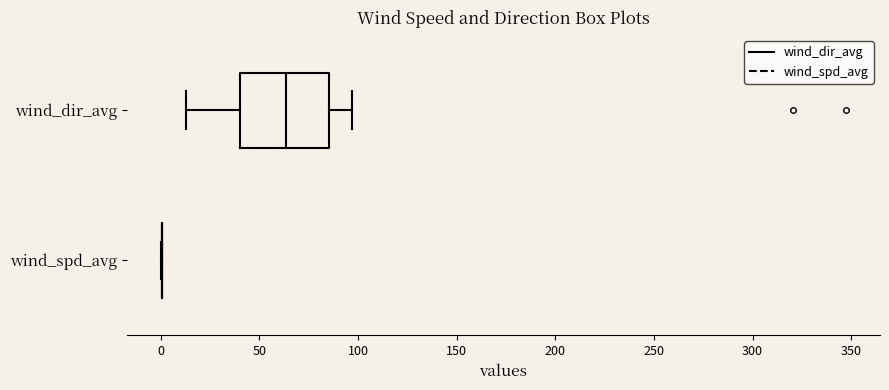

Reading bottom to top, read every box against the x-axis: the position of its median line, the range the box covers, and the ends of its whiskers. The values are not printed on the chart, so give them approximately, as read against the axis.

wind_spd_avg: box collapsed to a line at 0, whiskers 0 to 0
wind_dir_avg: median 65, box 40 to 85, whiskers 15 to 95